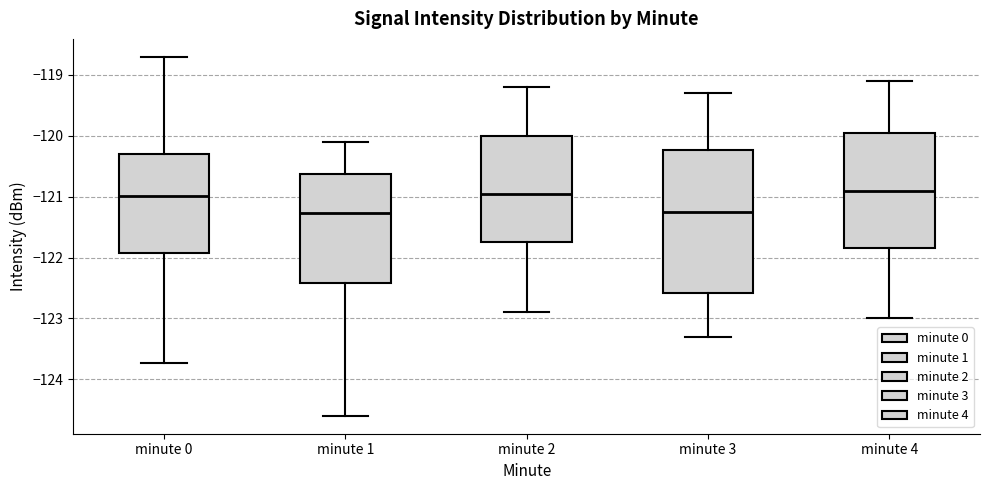

Reading left to right, transcribe this box plot: for each box, give where its median line is, the range the box spans, and where its two whiskers end, as read against the y-axis. The values are not printed on the chart, so give them approximately, as read against the axis.

minute 0: median -121.0, box -121.9 to -120.3, whiskers -123.7 to -118.7
minute 1: median -121.3, box -122.4 to -120.6, whiskers -124.6 to -120.1
minute 2: median -120.9, box -121.7 to -120.0, whiskers -122.9 to -119.2
minute 3: median -121.2, box -122.6 to -120.2, whiskers -123.3 to -119.3
minute 4: median -120.9, box -121.8 to -119.9, whiskers -123.0 to -119.1